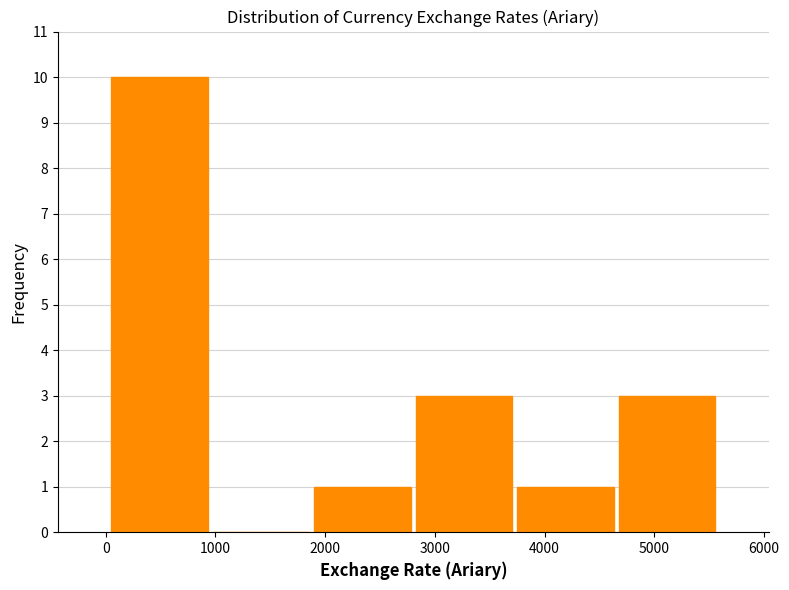

How tall is the bar that spans 2800 to 3700 on the x-axis? Neither the bar edges nor the heights are printed on the chart, so give them approximately, as read against the axes.

3